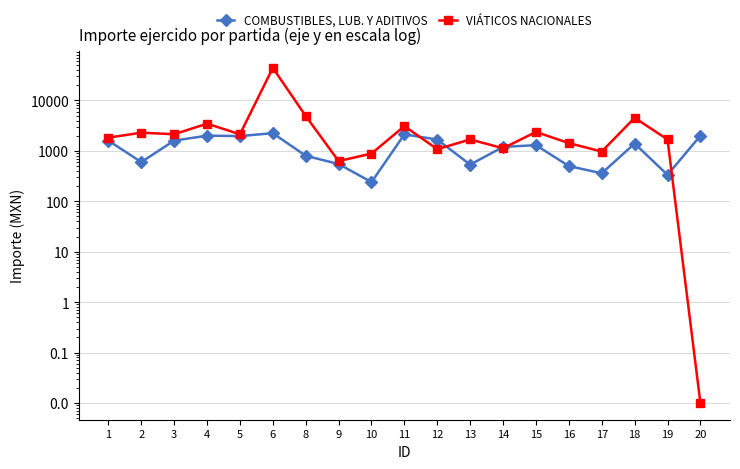

What is the value of the COMBUSTIBLES, LUB. Y ADITIVOS point at the 6th from the left?

2245.9